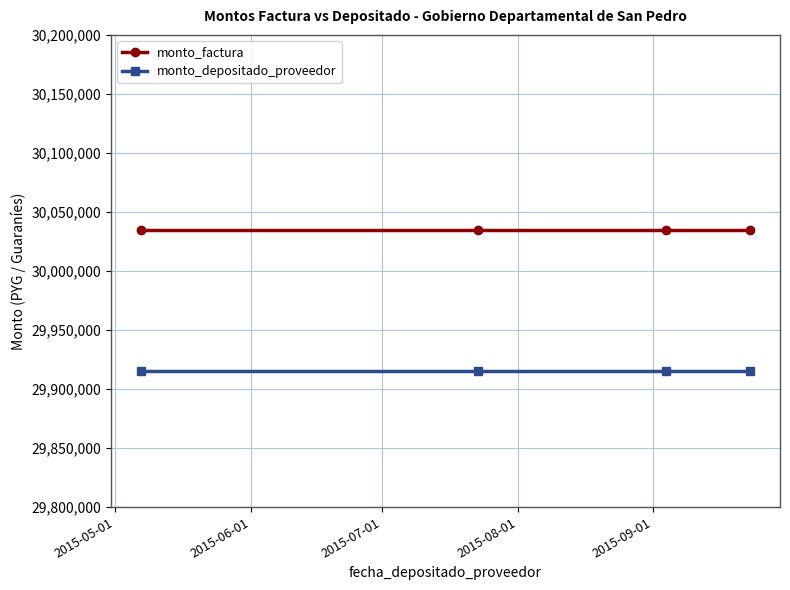

Which series has the largest total across all categories?

monto_factura